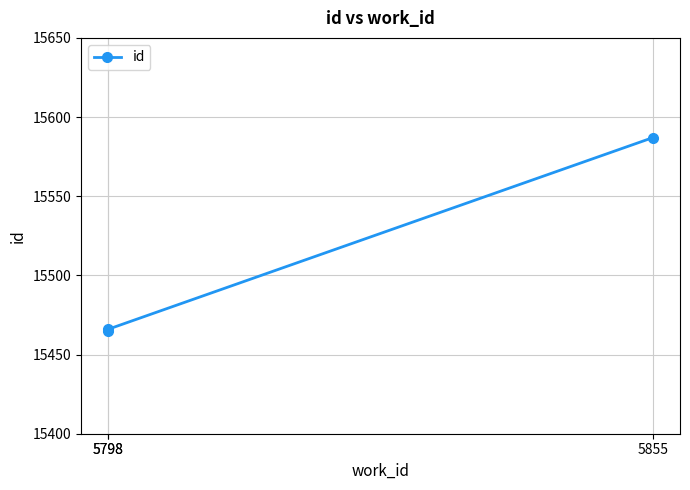

What is the change in value from 5798 to 5855?

+122